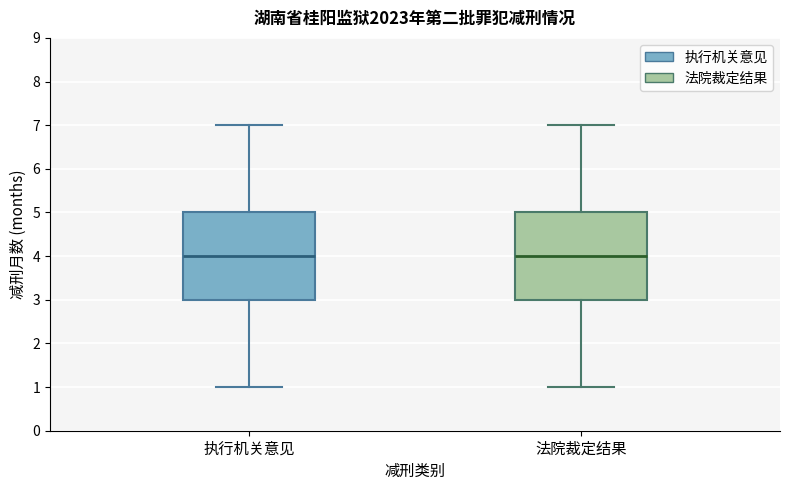

Where does the median line of the box for 法院裁定结果 sit on the y-axis? The values are not printed on the chart, so give them approximately, as read against the axis.

4